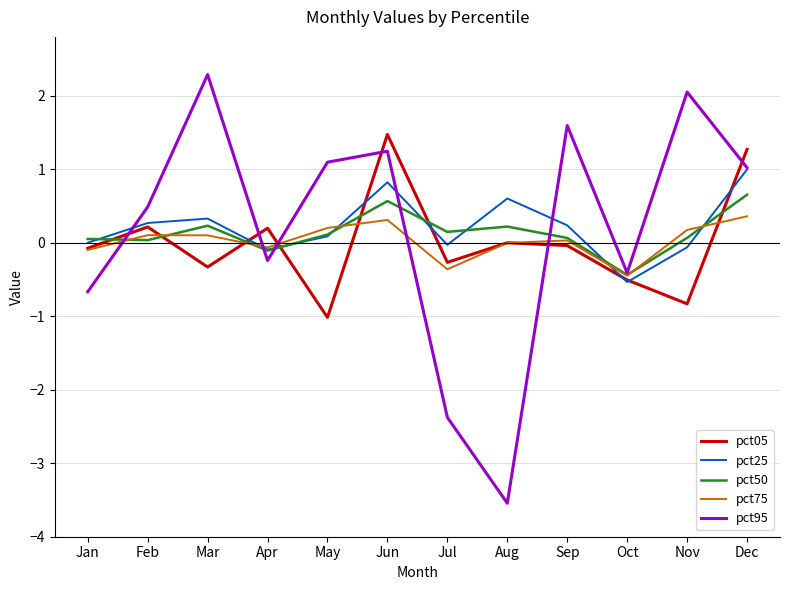

The pct95 series shows 0.2 at Feb. True or false?

False